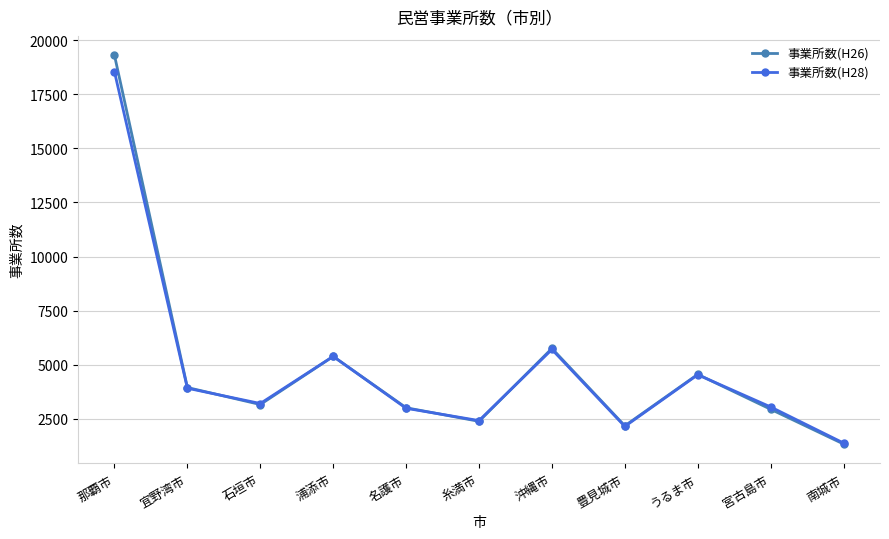

Between 那覇市 and 宮古島市, which series saw the biggest shift?

事業所数(H26)